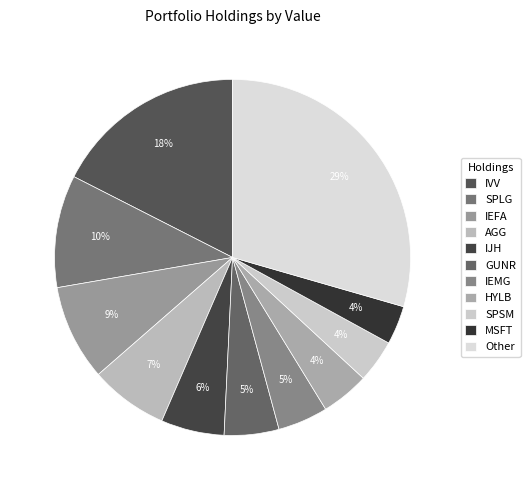

Does Other represent more than half of the total?

No